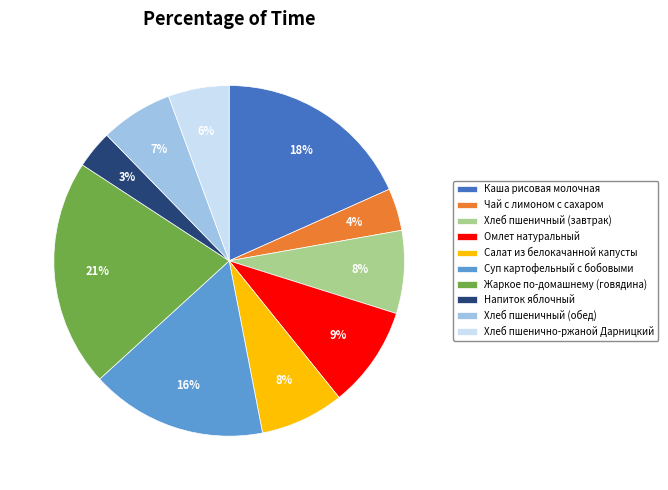

To the nearest percent, what portion does Чай с лимоном с сахаром represent?

4%